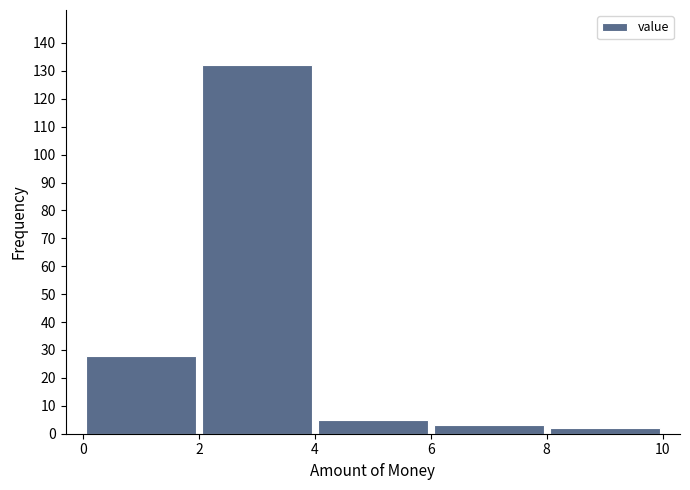

Reading left to right, transcribe this chart: for each bar, give the range it covers on the x-axis and its height. The values are not printed on the chart, so give them approximately, as read against the axis.

0 to 2: 28
2 to 4: 132
4 to 6: 5
6 to 8: 3
8 to 10: 2